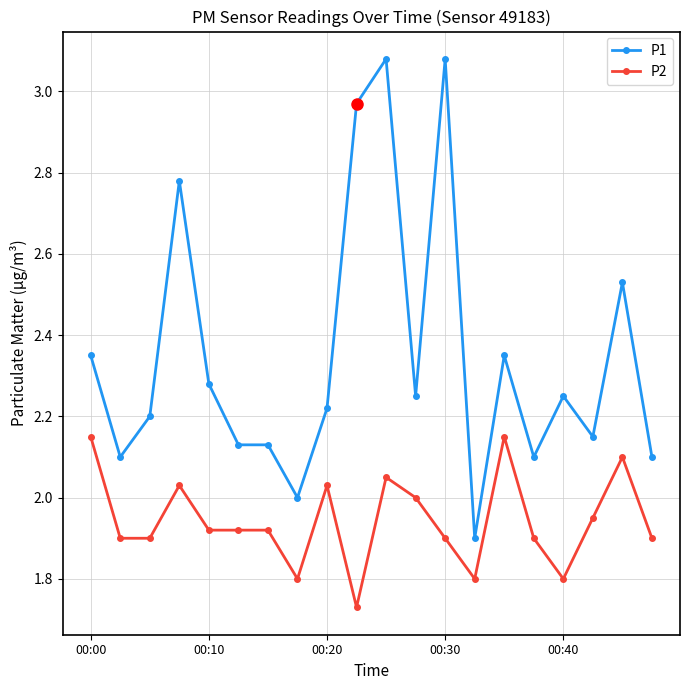

True or false: P2 and P1 intersect in this chart.

False